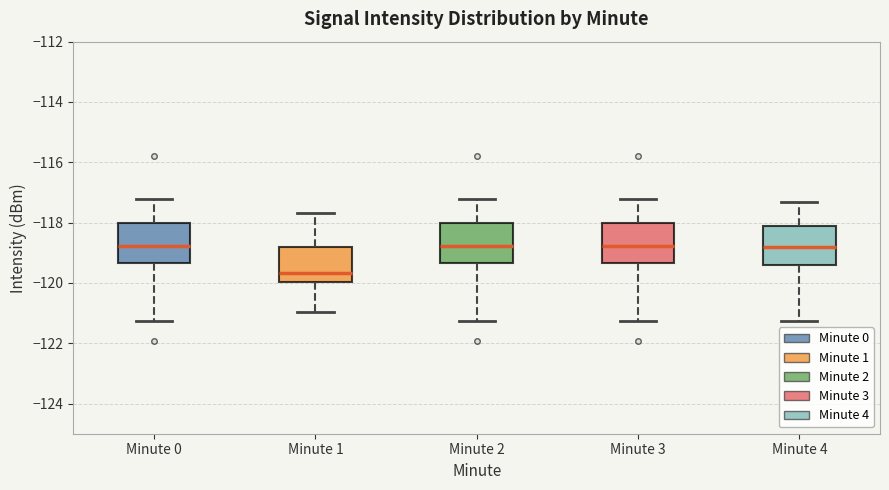

Reading left to right, read every box against the y-axis: the position of its median line, the range the box covers, and the ends of its whiskers. The values are not printed on the chart, so give them approximately, as read against the axis.

Minute 0: median -118.8, box -119.4 to -118.0, whiskers -121.2 to -117.2
Minute 1: median -119.6, box -120.0 to -118.8, whiskers -121.0 to -117.6
Minute 2: median -118.8, box -119.4 to -118.0, whiskers -121.2 to -117.2
Minute 3: median -118.8, box -119.4 to -118.0, whiskers -121.2 to -117.2
Minute 4: median -118.8, box -119.4 to -118.2, whiskers -121.2 to -117.4